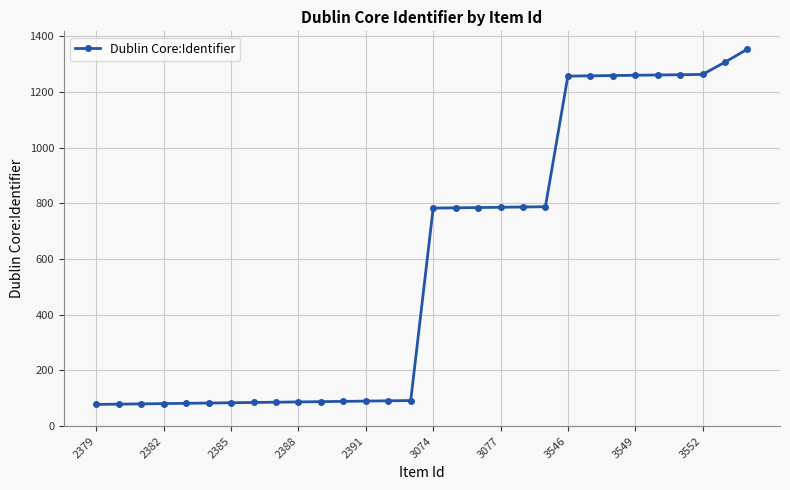

What is the average value?

582